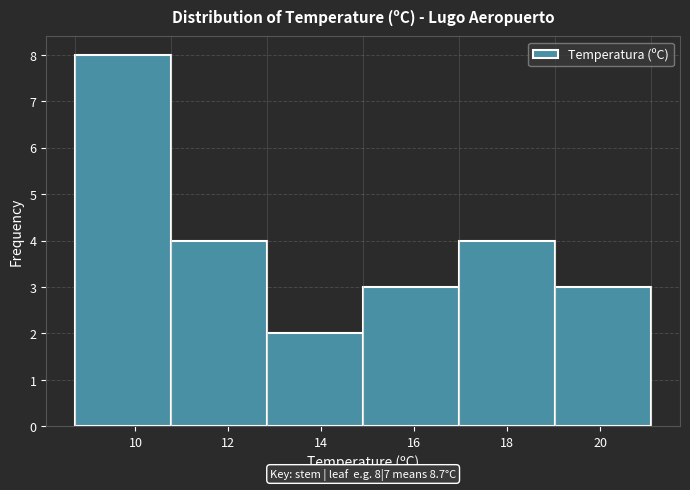

Which range on the x-axis has the tallest bar?

8.8 to 10.8